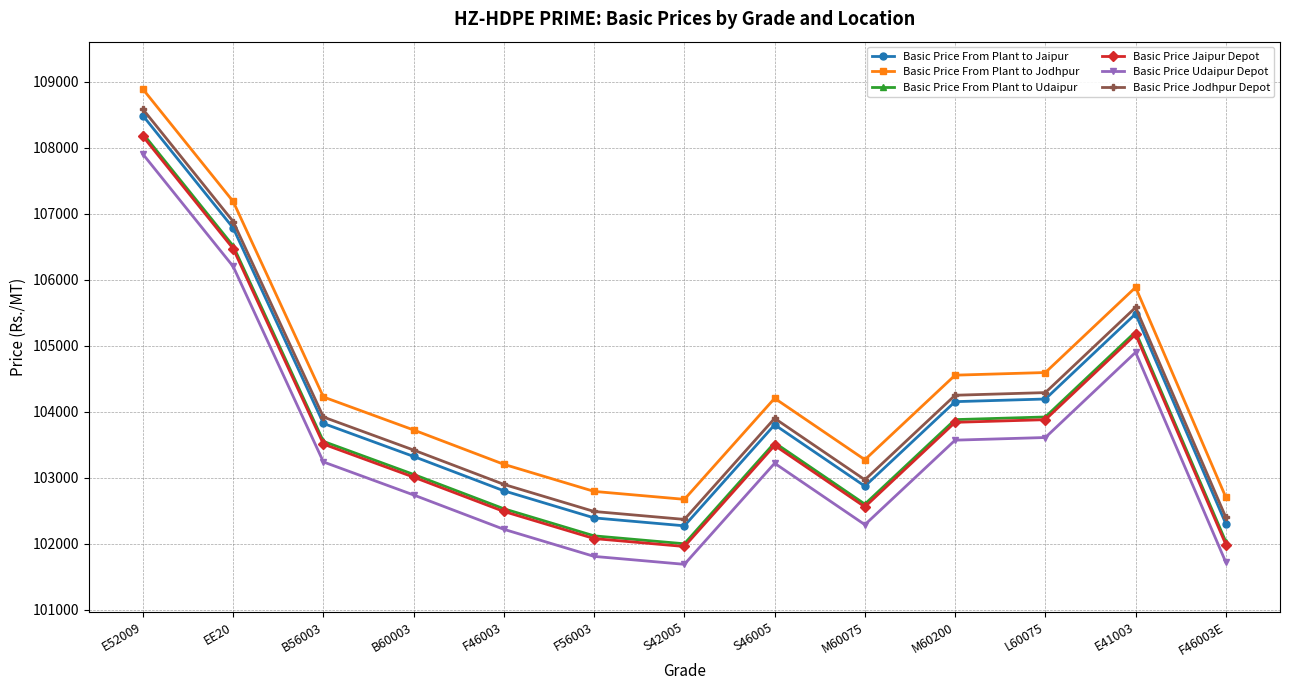

The value of Basic Price From Plant to Jodhpur at M60075 is 103274. True or false?

True